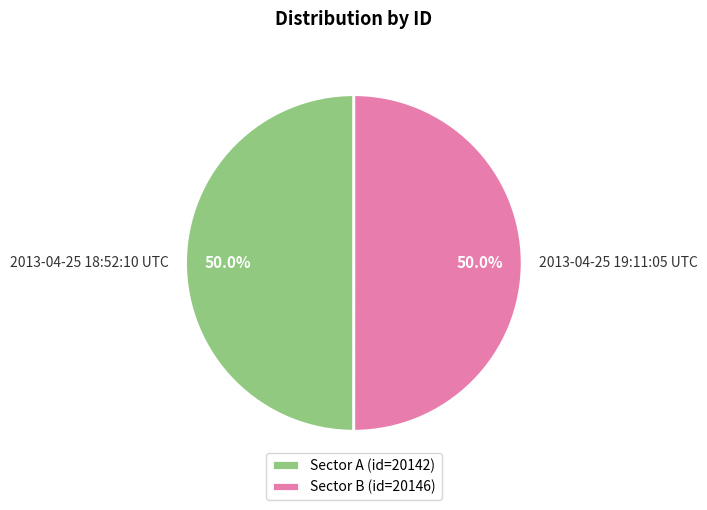

Combined, do Sector B (id=20146) and Sector A (id=20142) account for over 50%?

Yes